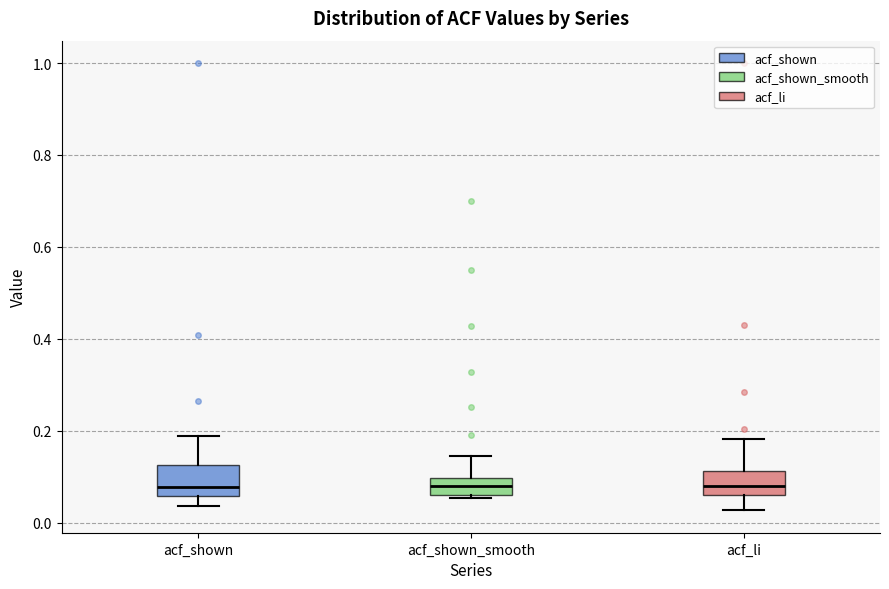

Where is the upper edge of the box for acf_shown on the y-axis? The values are not printed on the chart, so give them approximately, as read against the axis.

0.12